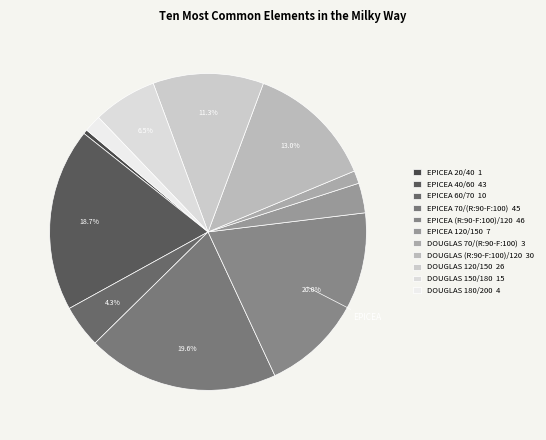

To the nearest percent, what is the difference between the largest and smallest slice percentages?

20%